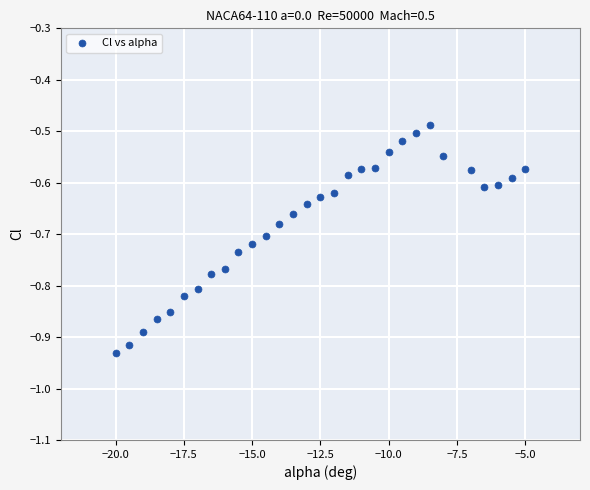

What is the range of X values (max minus min)?

15.0